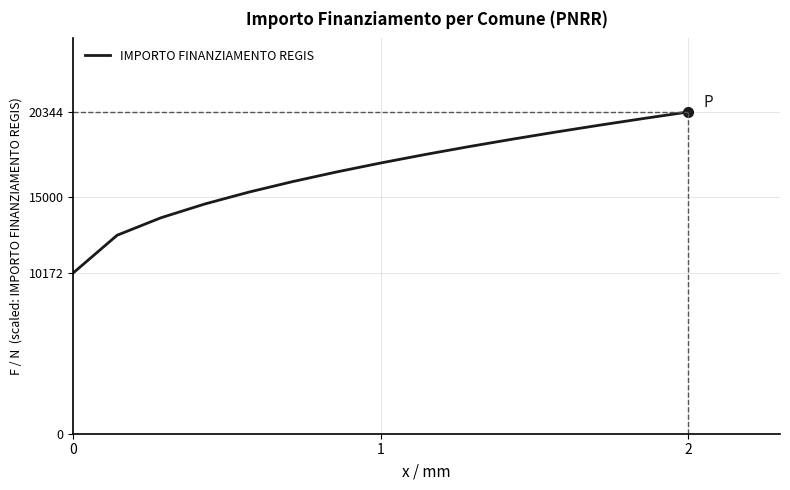

What is the difference between the maximum and minimum values?

10172.0